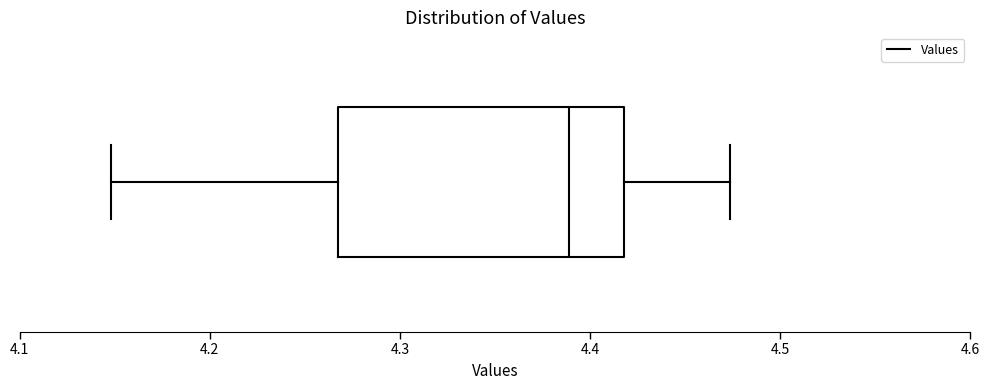

Read this box plot against the x-axis: the position of the median line, the range covered by the box, and the ends of both whiskers. The values are not printed on the chart, so give them approximately, as read against the axis.

median 4.39, box 4.27 to 4.42, whiskers 4.15 to 4.47